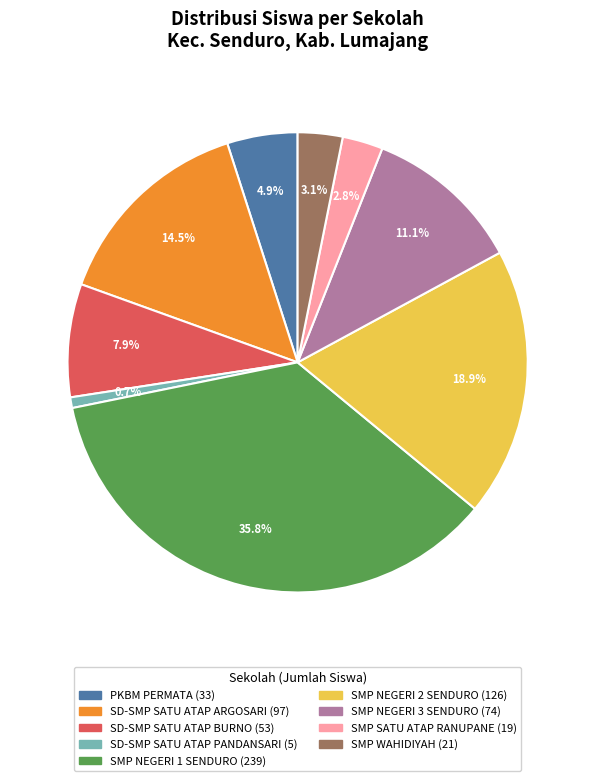

To the nearest percent, what is the average slice percentage?

11%